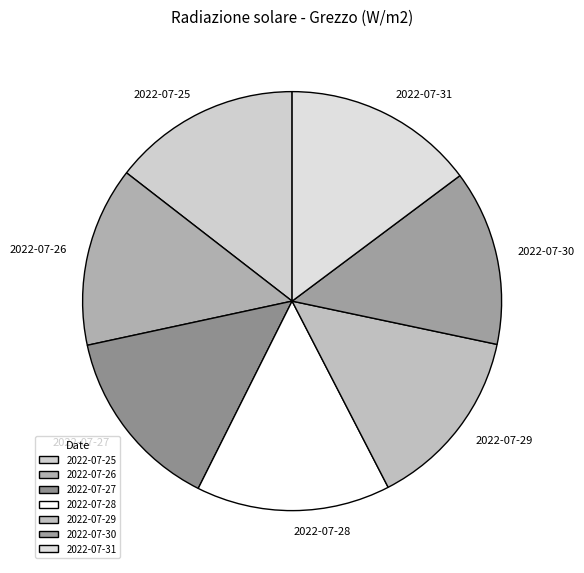

Does 2022-07-28 account for over 50% of the chart?

No